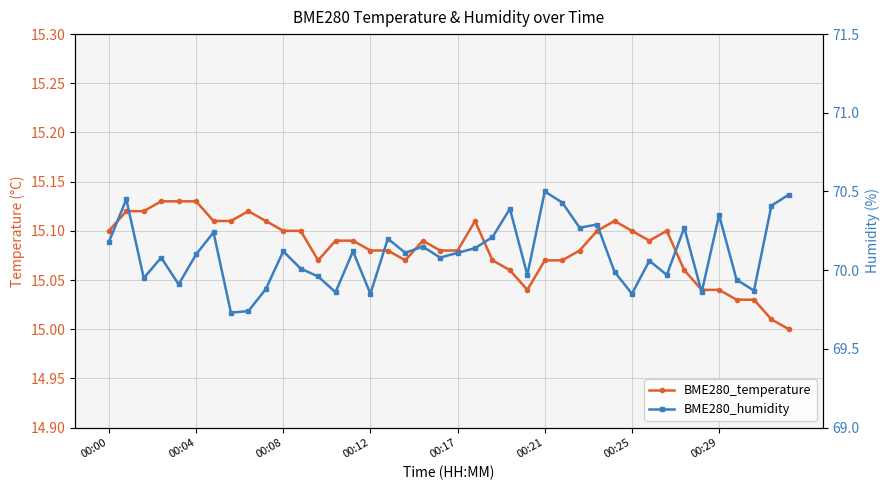

Which series has the widest spread of values?

BME280_humidity